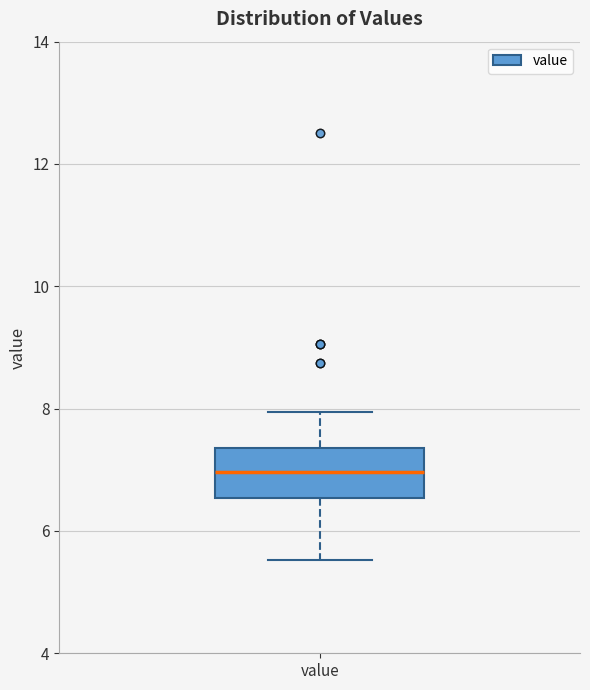

Transcribe this box plot: give where the median line is, the range the box spans, and where the two whiskers end, as read against the y-axis. The values are not printed on the chart, so give them approximately, as read against the axis.

median 7.0, box 6.6 to 7.4, whiskers 5.6 to 8.0